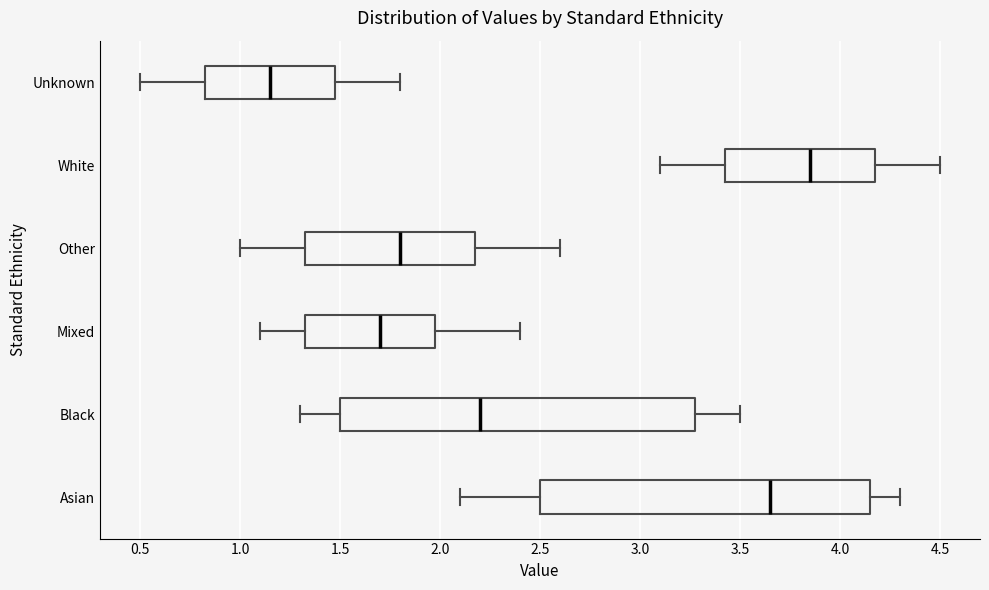

Which box is the widest, from its left edge to its right edge?

Black